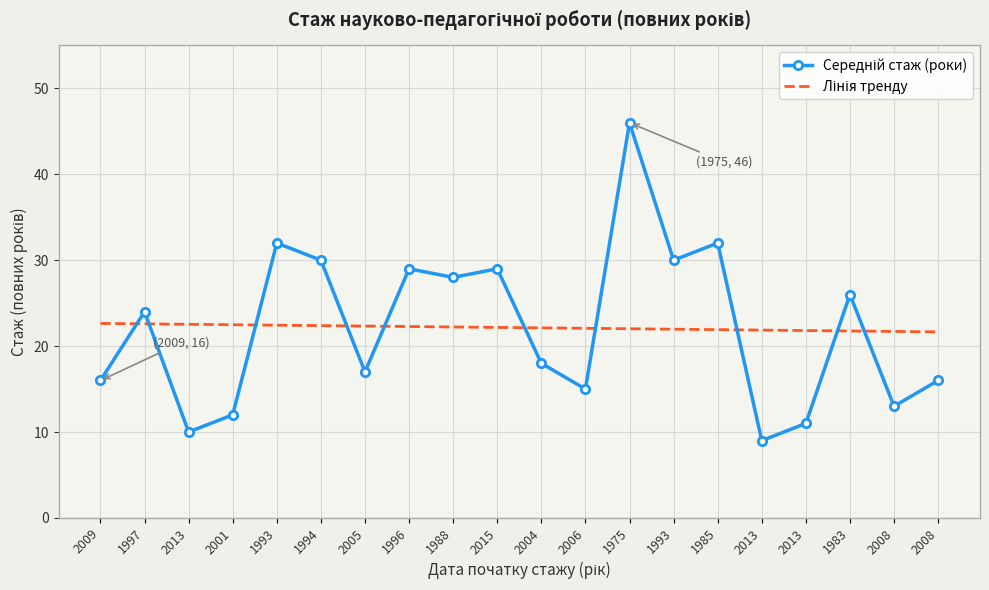

After their last crossing, which series has the higher values: Лінія тренду or Середній стаж (роки)?

Лінія тренду